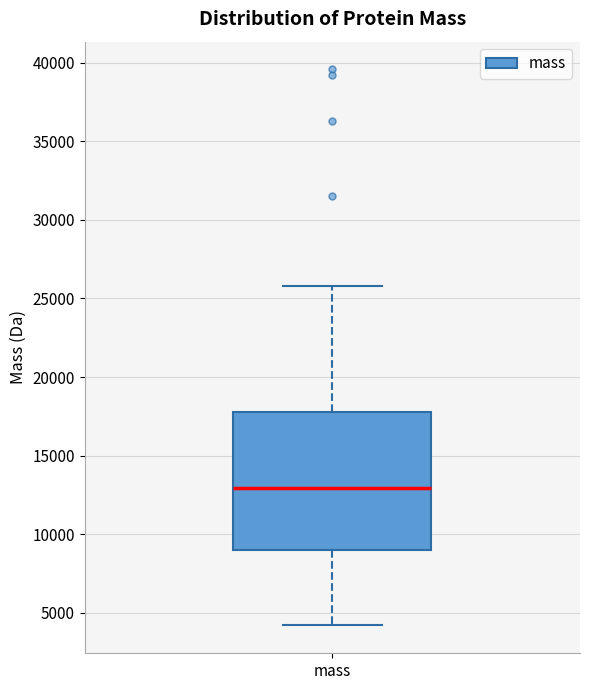

Where is the upper edge of the box for mass on the y-axis? The values are not printed on the chart, so give them approximately, as read against the axis.

18000